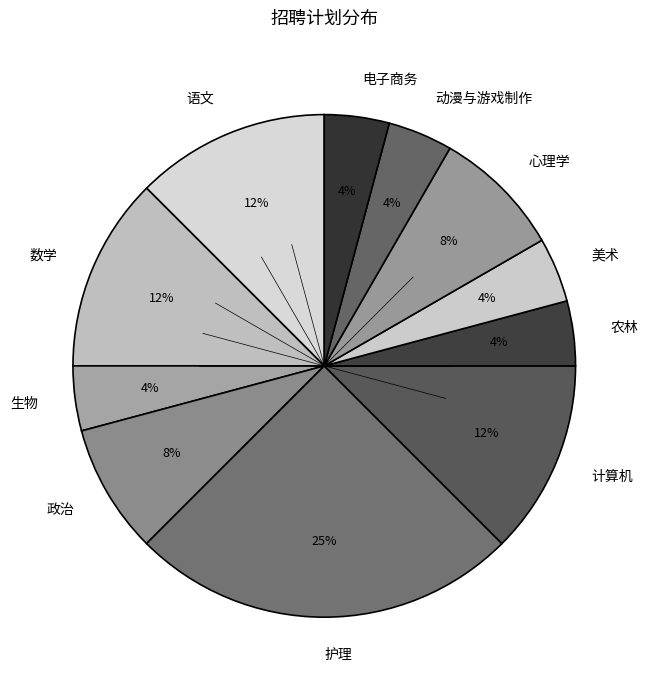

Which category has the biggest portion of the pie?

护理